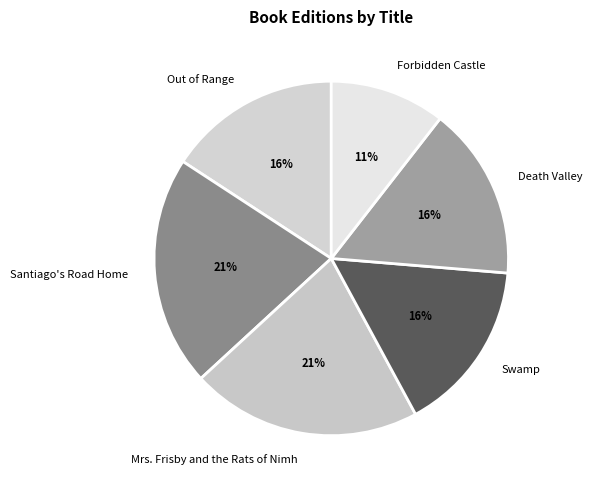

Is there any slice that represents more than half of the pie?

No